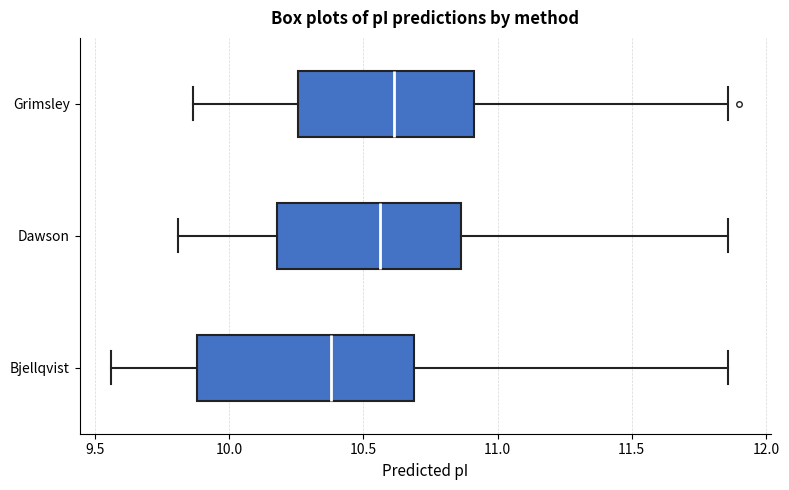

Reading bottom to top, transcribe this box plot: for each box, give where its median line is, the range the box spans, and where its two whiskers end, as read against the x-axis. The values are not printed on the chart, so give them approximately, as read against the axis.

Bjellqvist: median 10.40, box 9.90 to 10.70, whiskers 9.55 to 11.85
Dawson: median 10.55, box 10.20 to 10.85, whiskers 9.80 to 11.85
Grimsley: median 10.60, box 10.25 to 10.90, whiskers 9.85 to 11.85